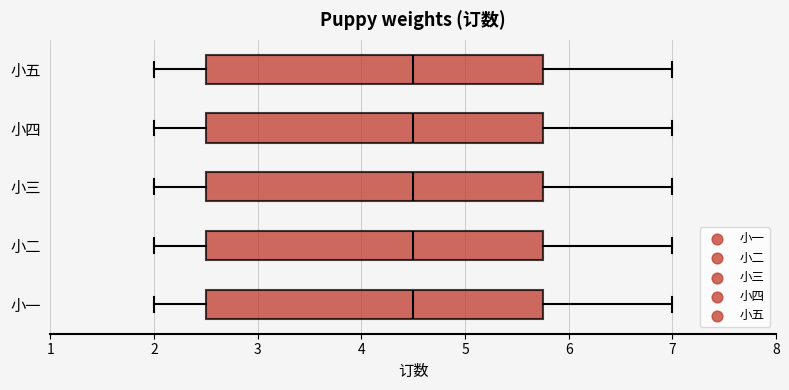

Where is the left edge of the box for 小五 on the x-axis? The values are not printed on the chart, so give them approximately, as read against the axis.

2.5